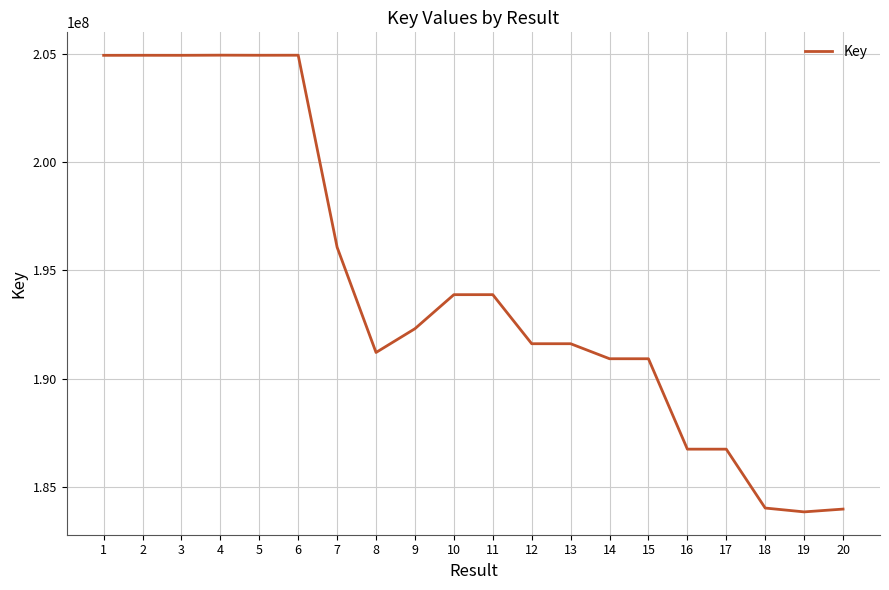

Which has a higher value, 10 or 13?

10